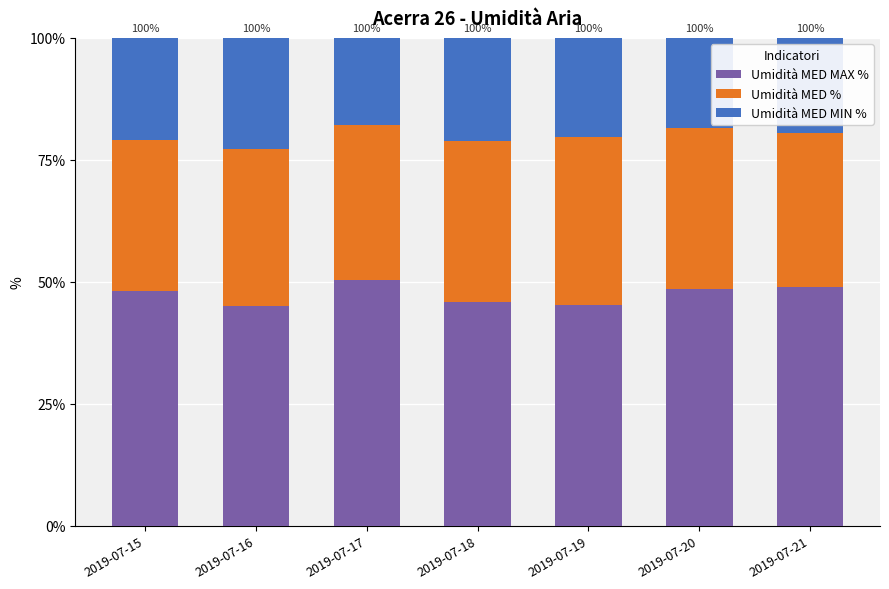

What is the average value of the Umidità MED MAX % series?

47.5